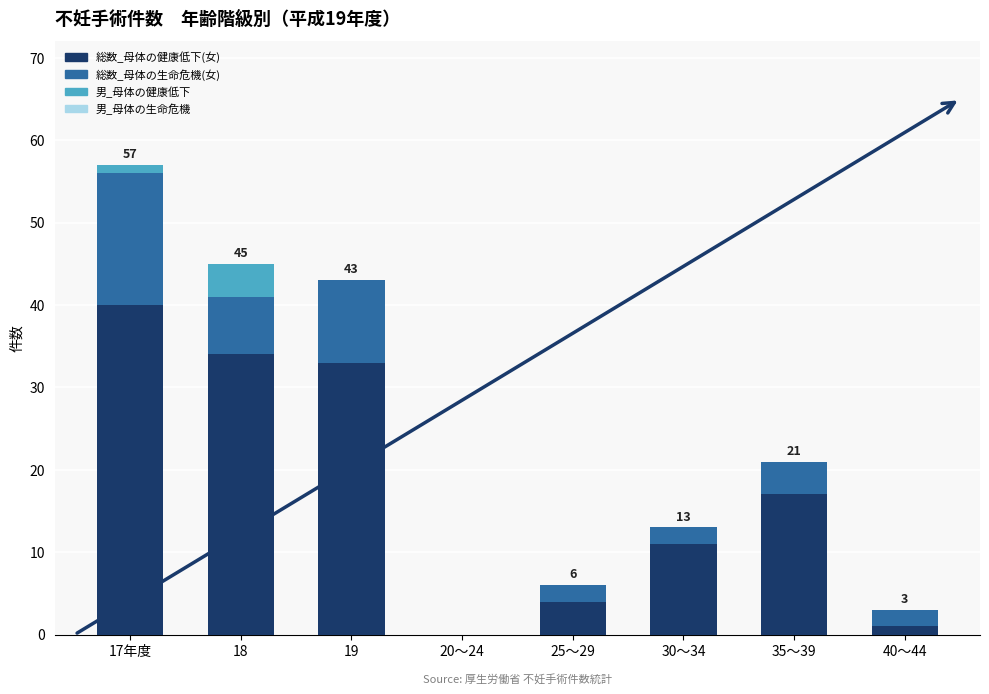

Does the chart contain stacked bars?

Yes